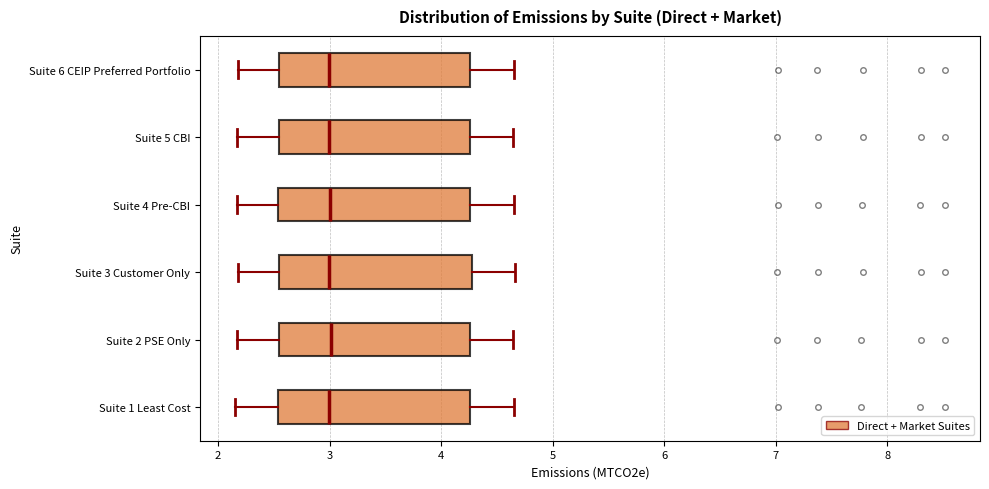

Where does the left whisker of the box for Suite 1 Least Cost end on the x-axis? The values are not printed on the chart, so give them approximately, as read against the axis.

2.2